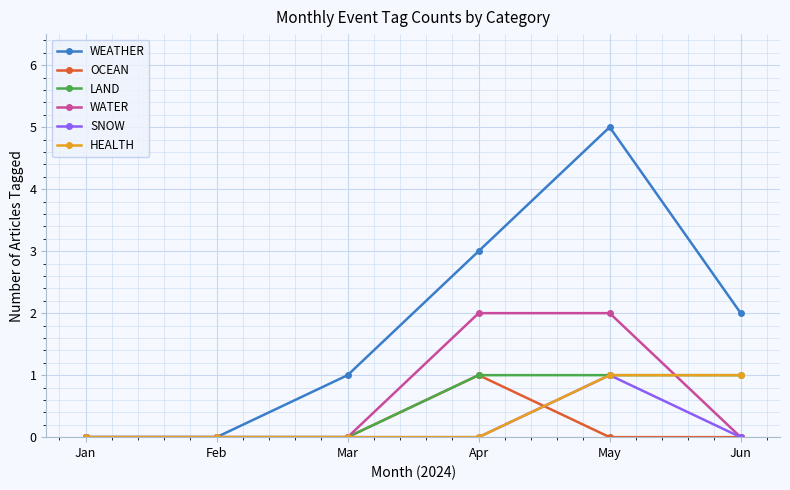

Count the number of categories in the chart.

6